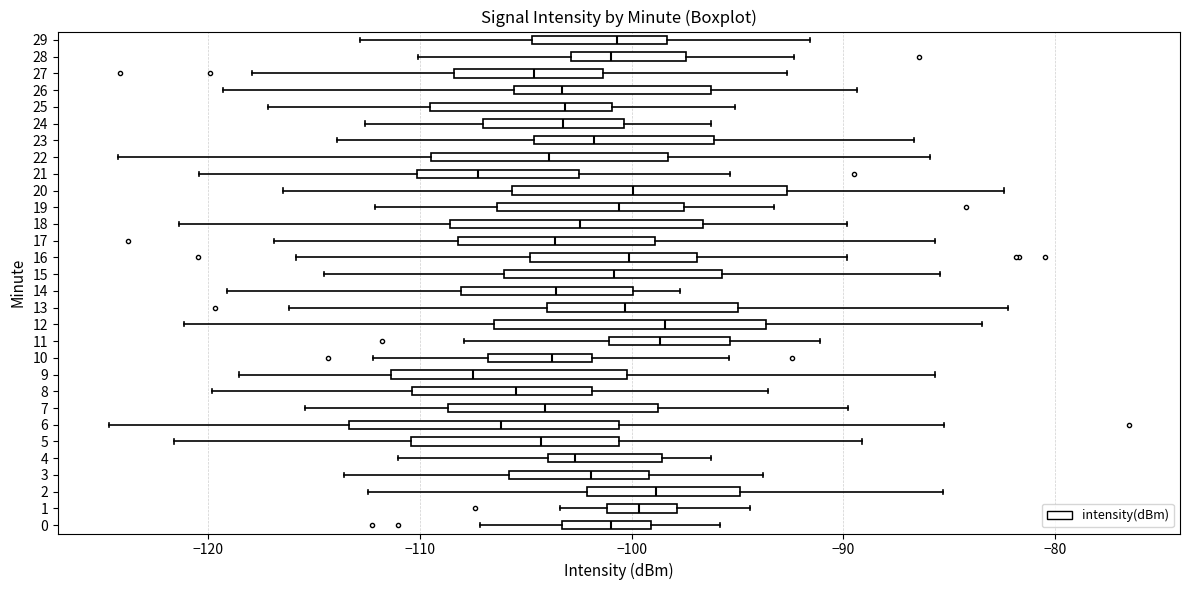

Reading bottom to top, read every box against the x-axis: the position of its median line, the range the box covers, and the ends of its whiskers. The values are not printed on the chart, so give them approximately, as read against the axis.

0: median -101, box -103 to -99, whiskers -107 to -96
1: median -100, box -101 to -98, whiskers -103 to -94
2: median -99, box -102 to -95, whiskers -112 to -85
3: median -102, box -106 to -99, whiskers -114 to -94
4: median -103, box -104 to -99, whiskers -111 to -96
5: median -104, box -110 to -101, whiskers -122 to -89
6: median -106, box -113 to -101, whiskers -125 to -85
7: median -104, box -109 to -99, whiskers -115 to -90
8: median -105, box -110 to -102, whiskers -120 to -94
9: median -107, box -111 to -100, whiskers -119 to -86
10: median -104, box -107 to -102, whiskers -112 to -95
11: median -99, box -101 to -95, whiskers -108 to -91
12: median -98, box -106 to -94, whiskers -121 to -83
13: median -100, box -104 to -95, whiskers -116 to -82
14: median -104, box -108 to -100, whiskers -119 to -98
15: median -101, box -106 to -96, whiskers -115 to -85
16: median -100, box -105 to -97, whiskers -116 to -90
17: median -104, box -108 to -99, whiskers -117 to -86
18: median -102, box -109 to -97, whiskers -121 to -90
19: median -101, box -106 to -98, whiskers -112 to -93
20: median -100, box -106 to -93, whiskers -116 to -82
21: median -107, box -110 to -103, whiskers -120 to -95
22: median -104, box -109 to -98, whiskers -124 to -86
23: median -102, box -105 to -96, whiskers -114 to -87
24: median -103, box -107 to -100, whiskers -113 to -96
25: median -103, box -110 to -101, whiskers -117 to -95
26: median -103, box -106 to -96, whiskers -119 to -89
27: median -105, box -108 to -101, whiskers -118 to -93
28: median -101, box -103 to -97, whiskers -110 to -92
29: median -101, box -105 to -98, whiskers -113 to -92